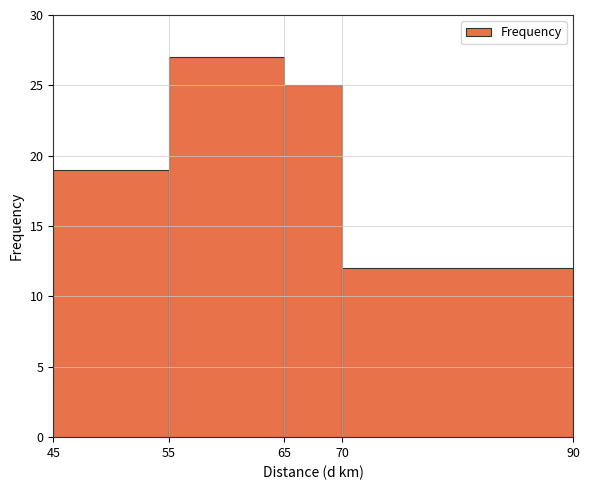

Reading left to right, transcribe this chart: for each bar, give the range it covers on the x-axis and its height. The values are not printed on the chart, so give them approximately, as read against the axis.

45 to 55: 19
55 to 65: 27
65 to 70: 25
70 to 90: 12